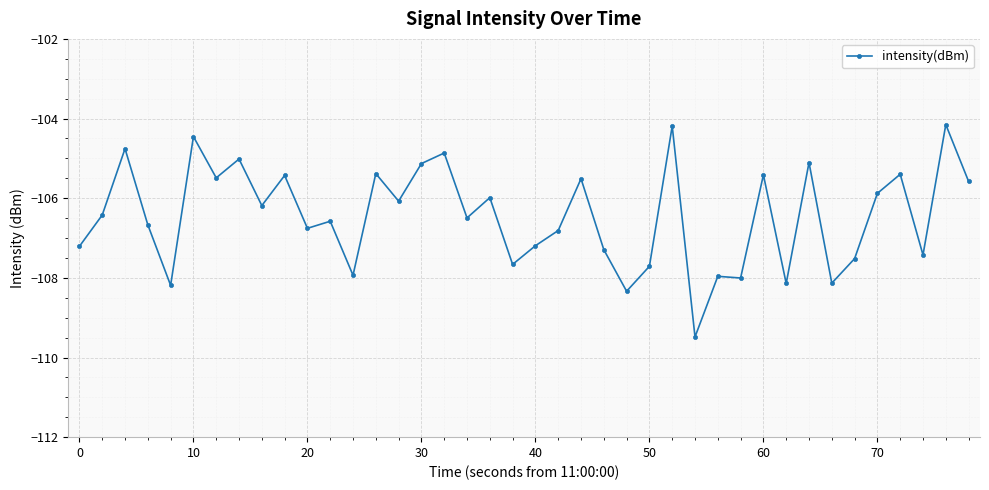

True or false: there are more than 0 points higher than both neighbors.

True